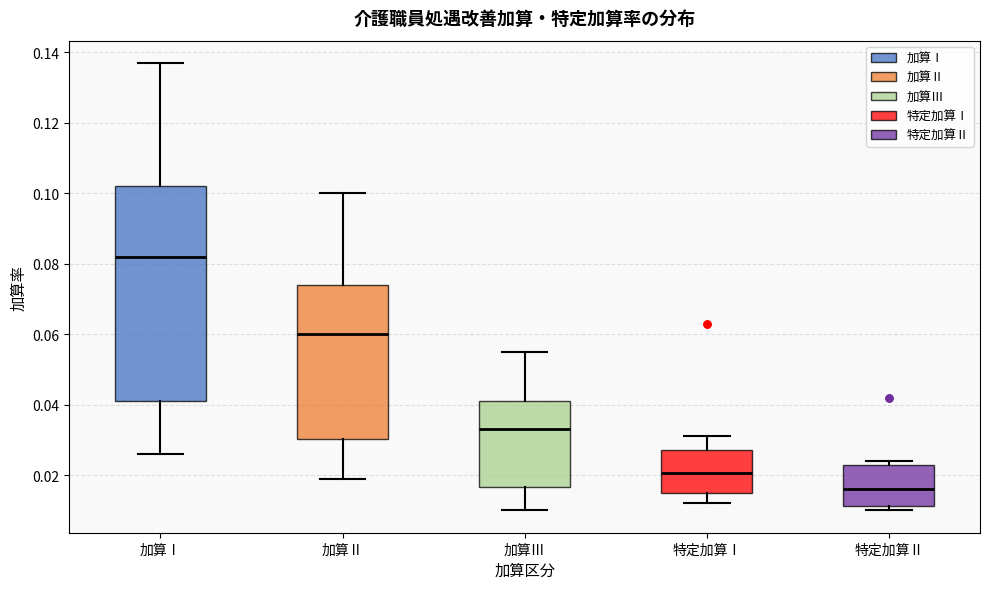

Where does the median line of the box for 特定加算Ⅰ sit on the y-axis? The values are not printed on the chart, so give them approximately, as read against the axis.

0.020